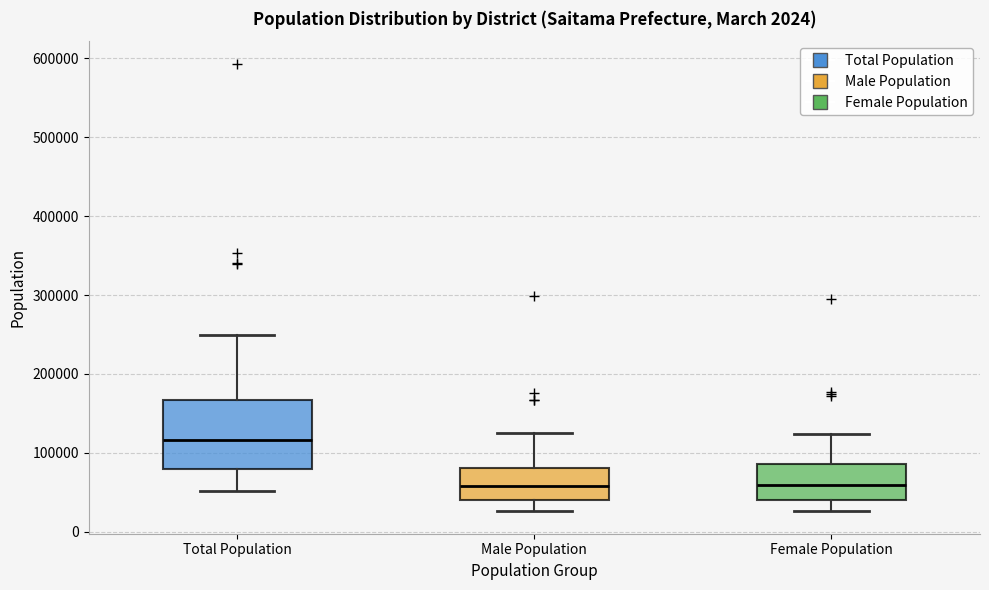

Which box is the tallest, from its lower edge to its upper edge?

Total Population